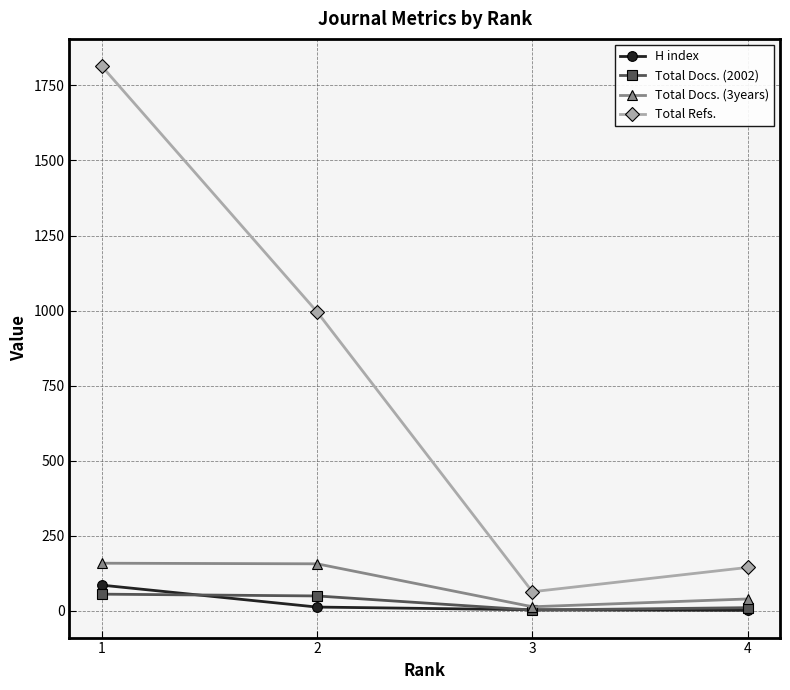

True or false: Total Refs. and Total Docs. (2002) intersect in this chart.

False